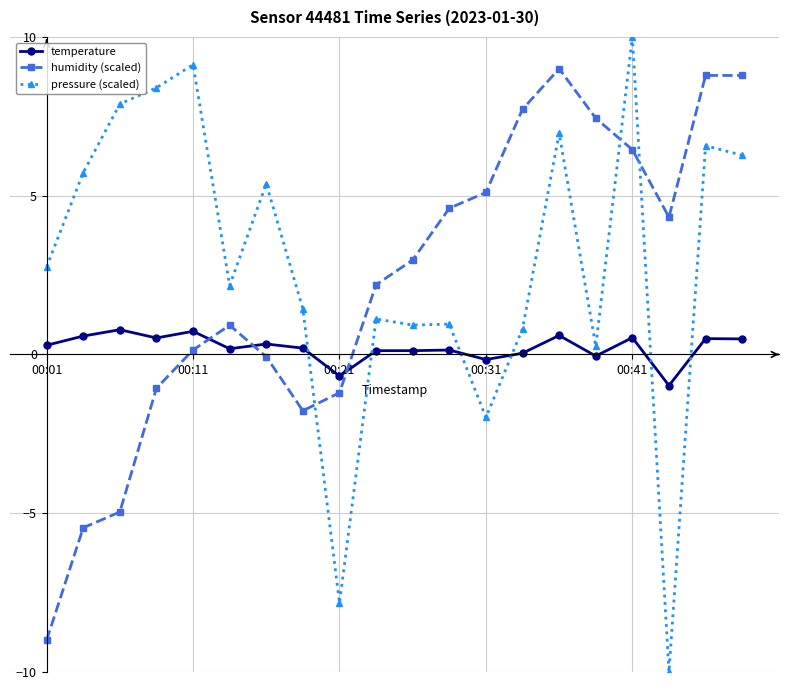

Which series has the largest total across all categories?

pressure (scaled)